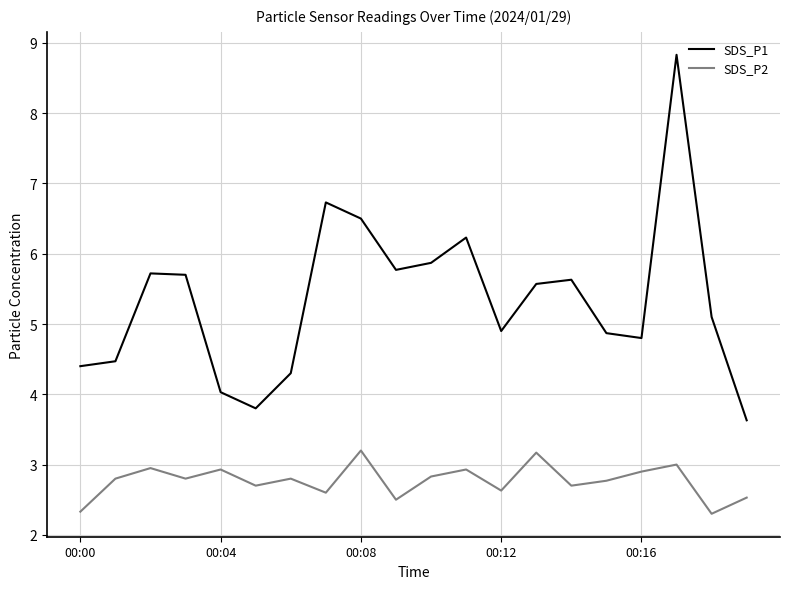

Which series has the largest range (max minus min)?

SDS_P1